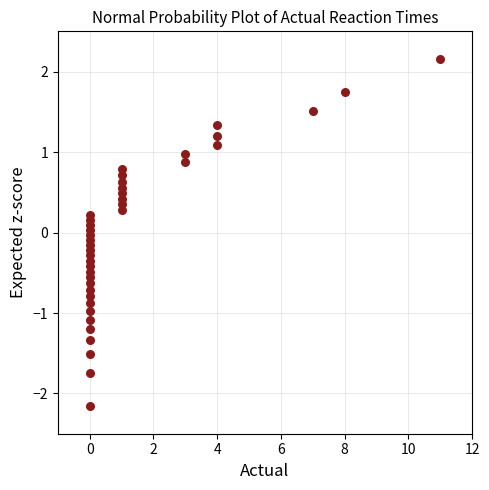

What is the range of Y values (max minus min)?

4.3